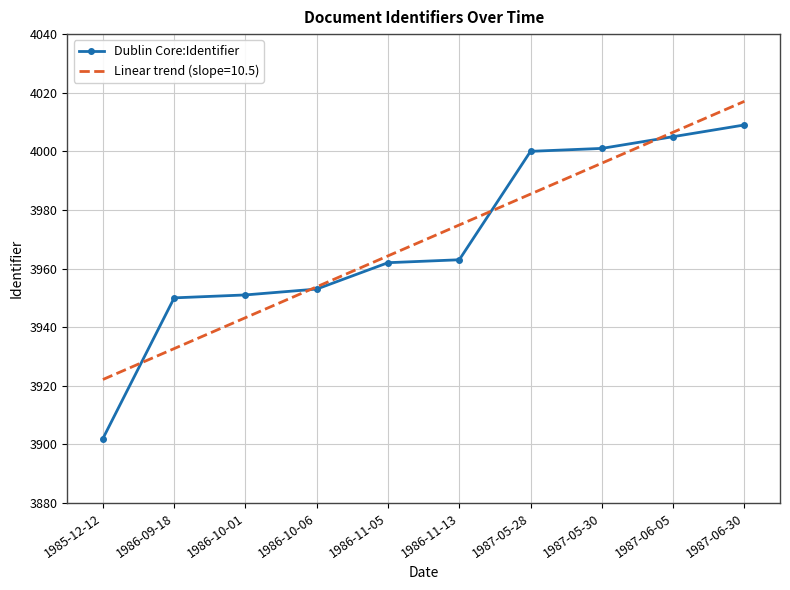

True or false: Dublin Core:Identifier has a value of 6499.5 at 1986-11-13.

False